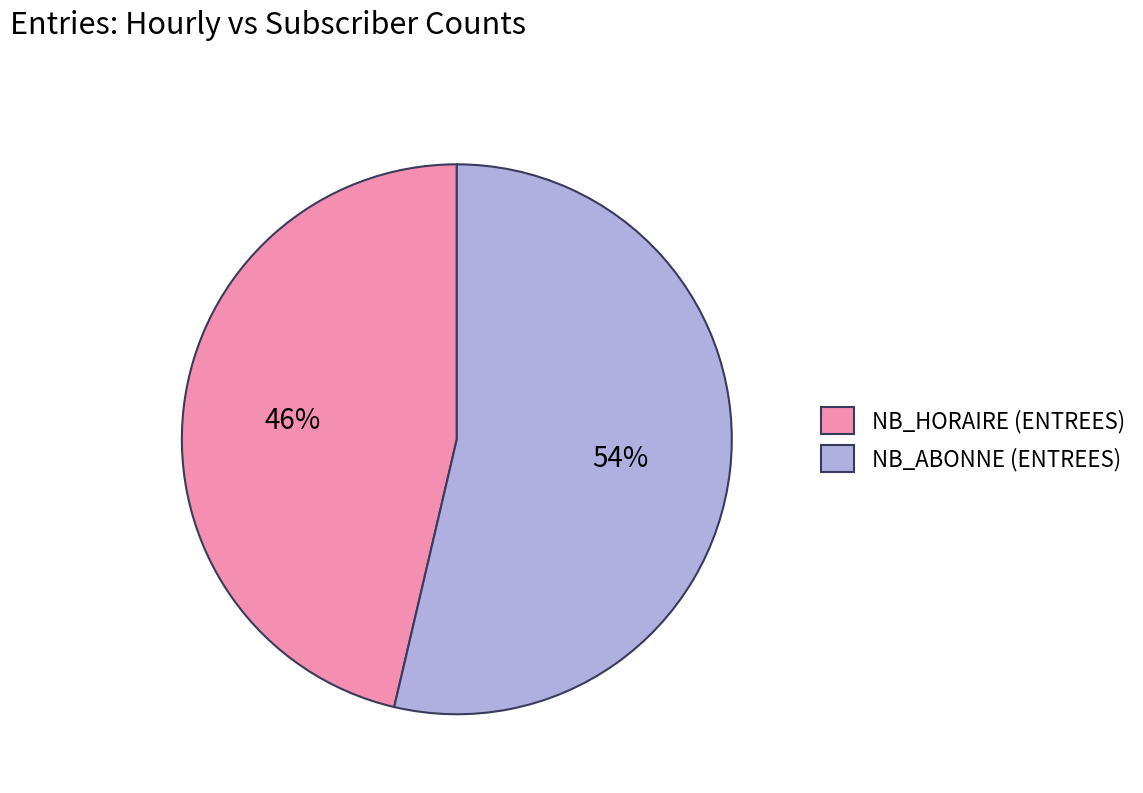

Does any single category account for the majority?

Yes